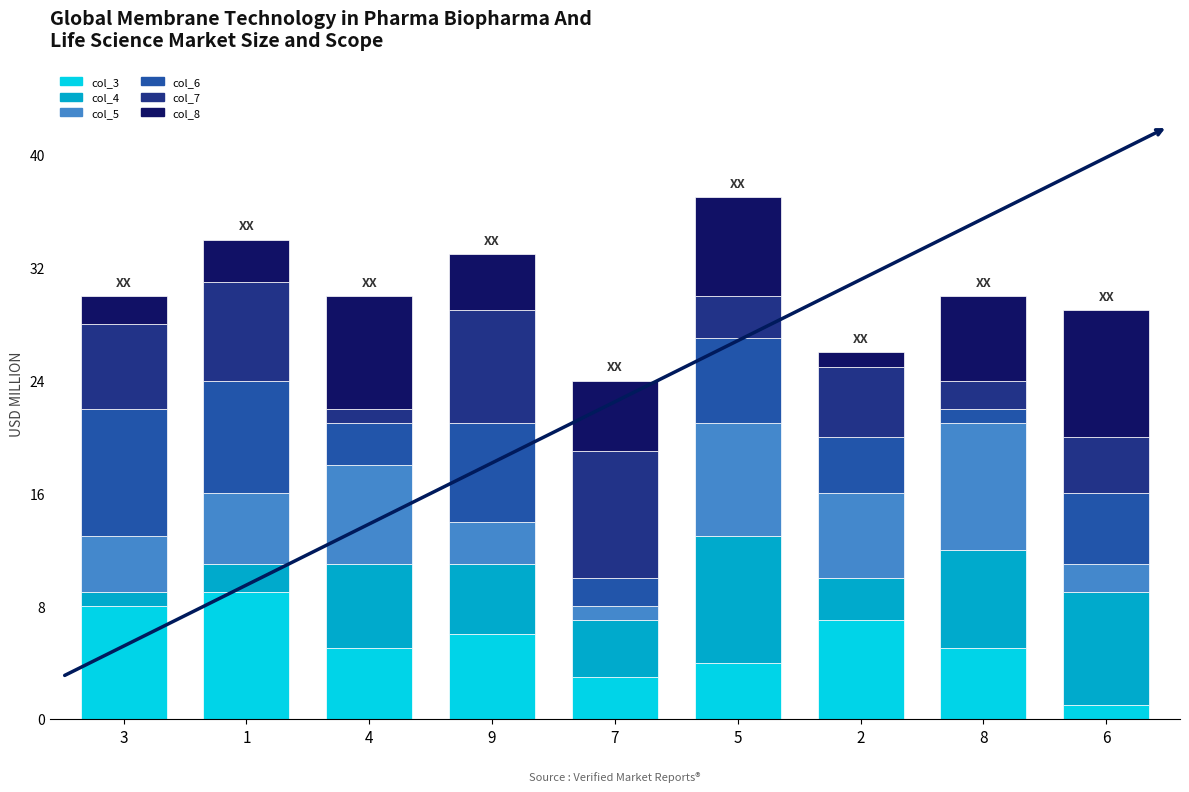

What are all the series names shown in the legend?

col_3, col_4, col_5, col_6, col_7, col_8